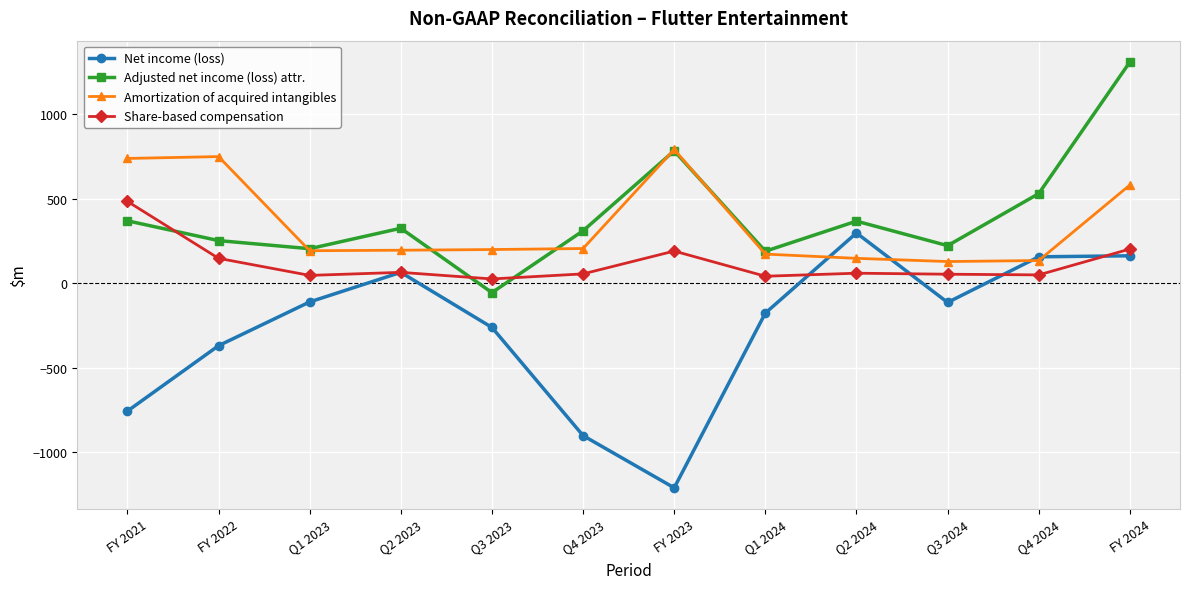

How many times do Share-based compensation and Adjusted net income (loss) attr. cross each other?

3